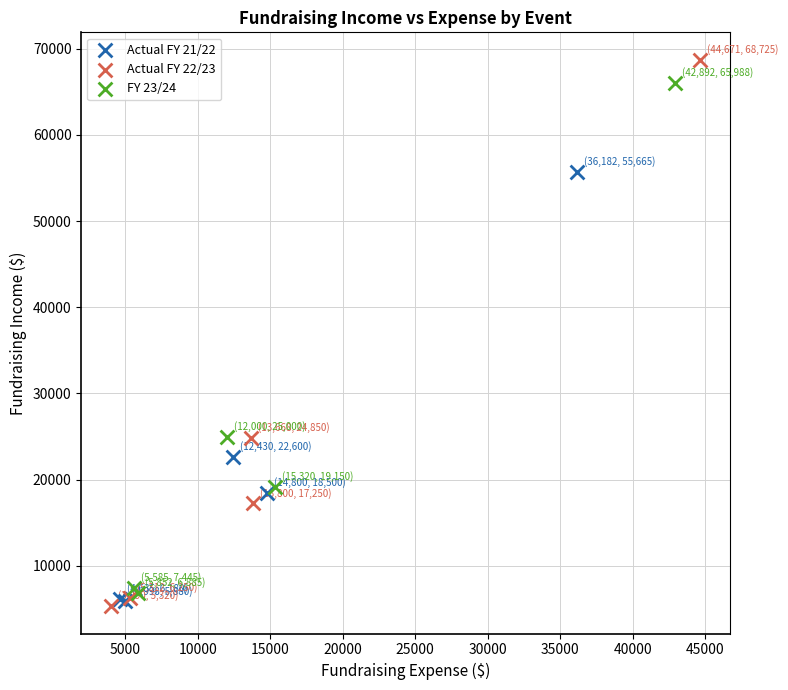

Which series has the widest spread of Y values?

Actual FY 22/23